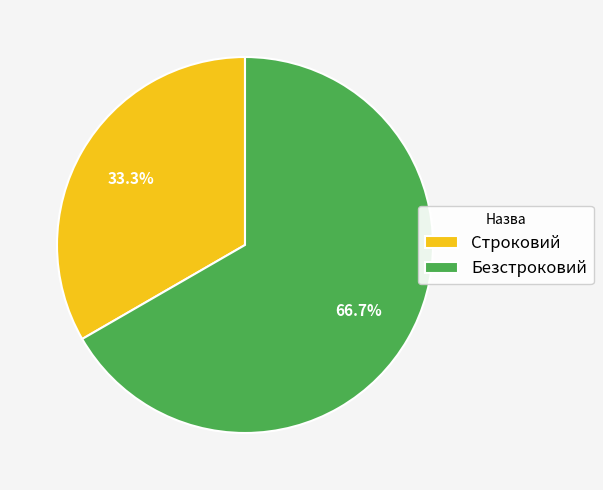

Is it true that Безстроковий is 74% of the pie?

False